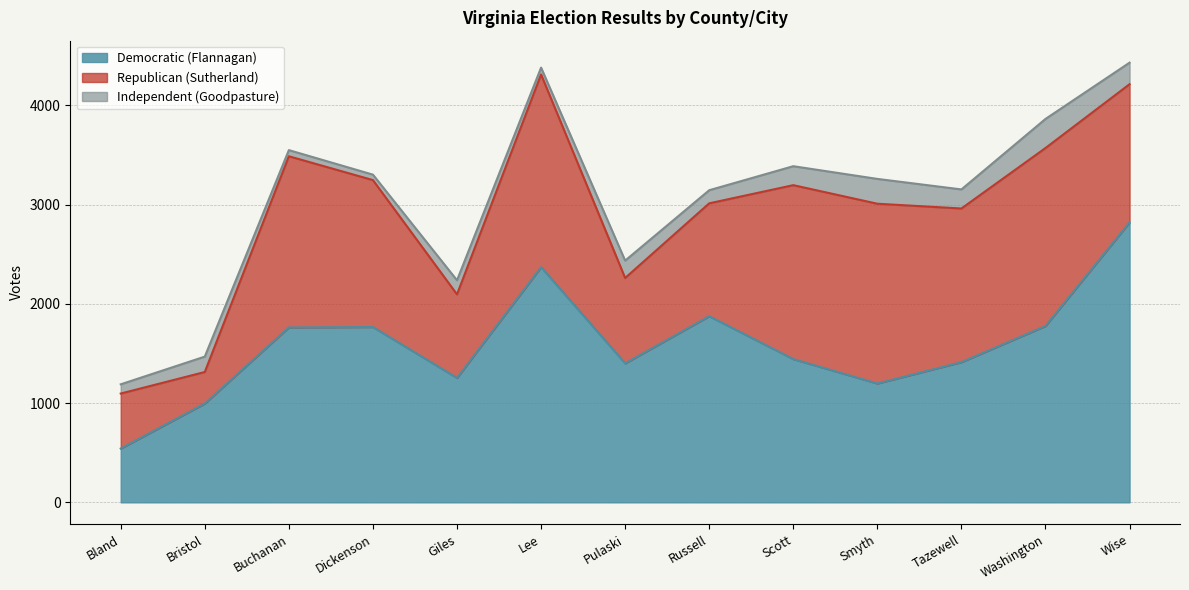

What is the label of the 5th point from the left?

Giles